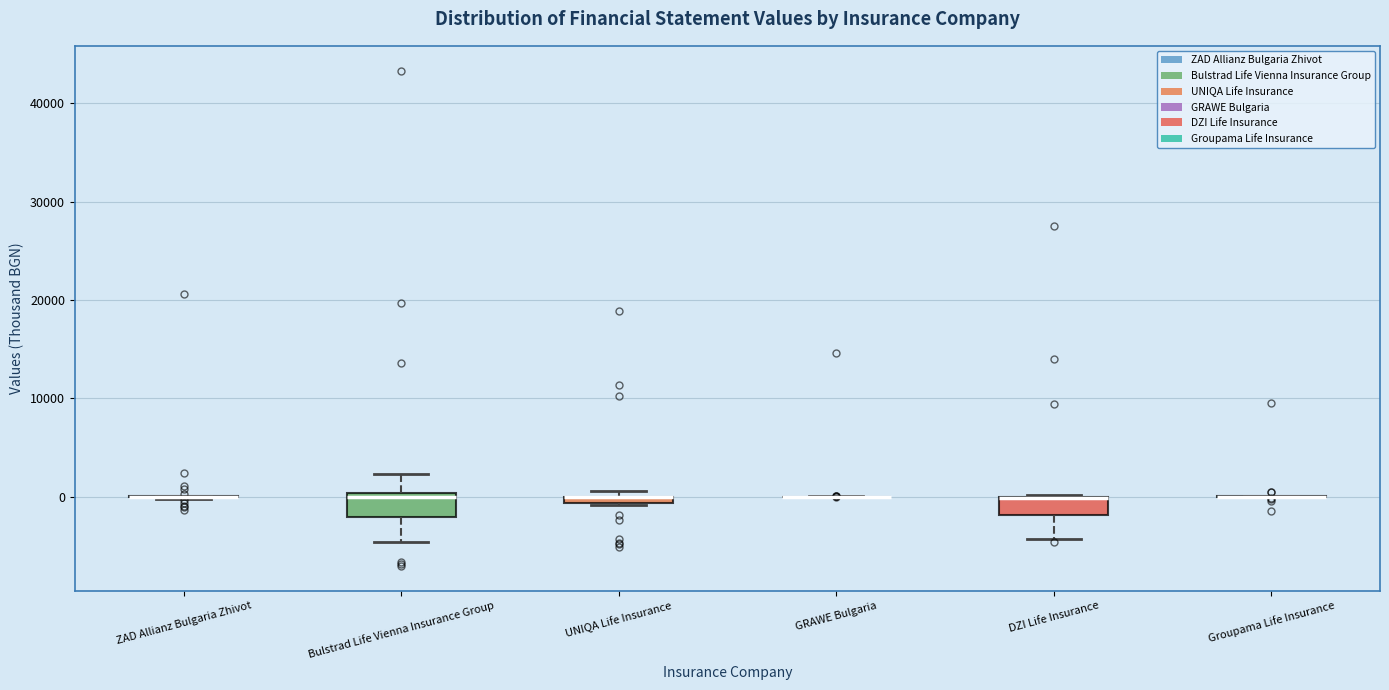

Where is the upper edge of the box for UNIQA Life Insurance on the y-axis? The values are not printed on the chart, so give them approximately, as read against the axis.

0